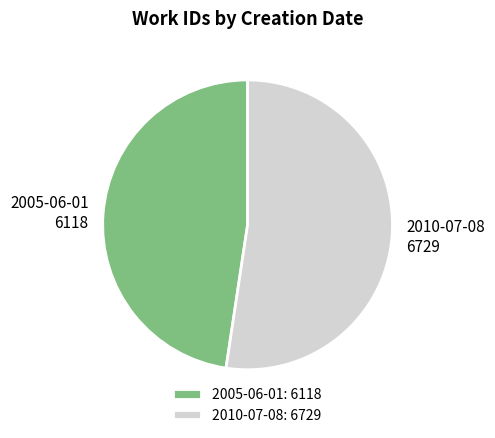

Which category has the biggest portion of the pie?

2010-07-08